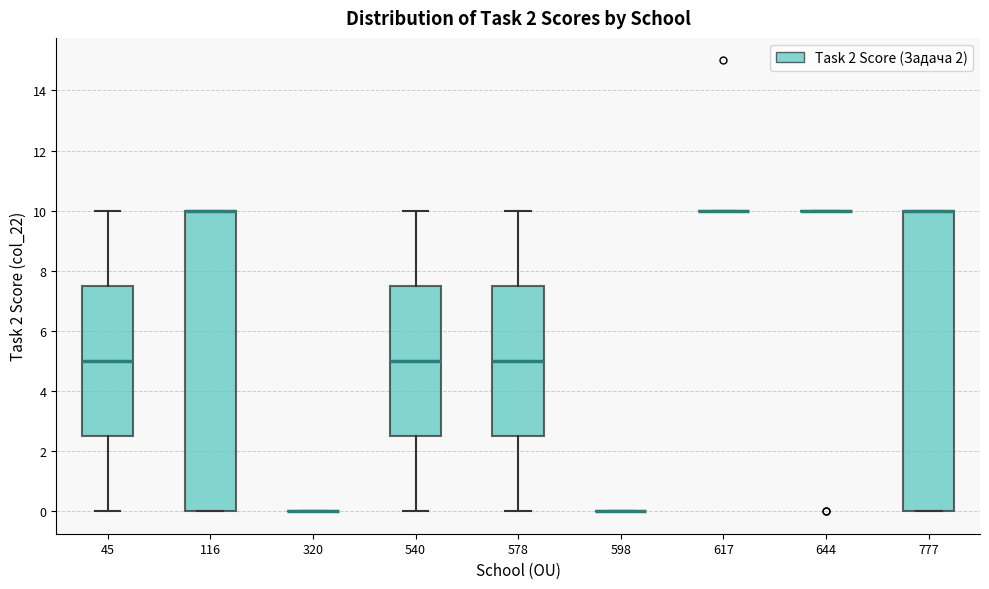

Reading left to right, transcribe this box plot: for each box, give where its median line is, the range the box spans, and where its two whiskers end, as read against the y-axis. The values are not printed on the chart, so give them approximately, as read against the axis.

45: median 5.0, box 2.6 to 7.6, whiskers 0.0 to 10.0
116: median 10.0 (drawn on the box's upper edge), box 0.0 to 10.0, whiskers 0.0 to 10.0
320: box collapsed to a line at 0.0, whiskers 0.0 to 0.0
540: median 5.0, box 2.6 to 7.6, whiskers 0.0 to 10.0
578: median 5.0, box 2.6 to 7.6, whiskers 0.0 to 10.0
598: box collapsed to a line at 0.0, whiskers 0.0 to 0.0
617: box collapsed to a line at 10.0, whiskers 10.0 to 10.0
644: box collapsed to a line at 10.0, whiskers 10.0 to 10.0
777: median 10.0 (drawn on the box's upper edge), box 0.0 to 10.0, whiskers 0.0 to 10.0